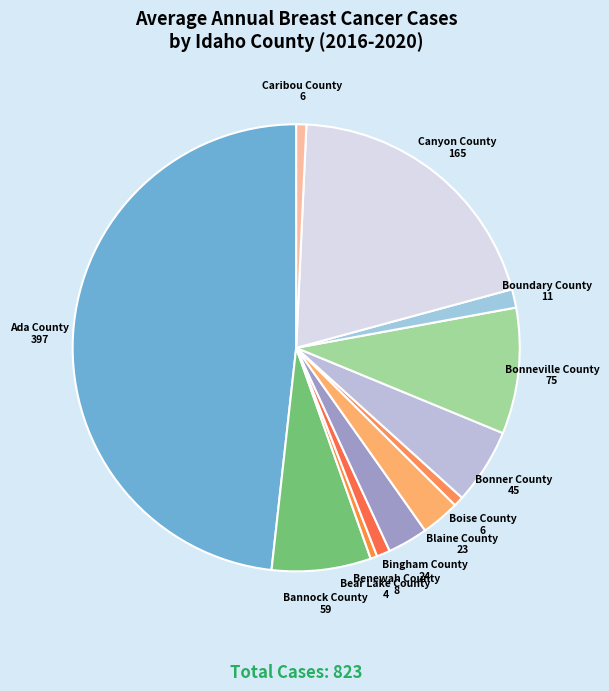

Combined, do Bannock County and Bonner County account for over 50%?

No